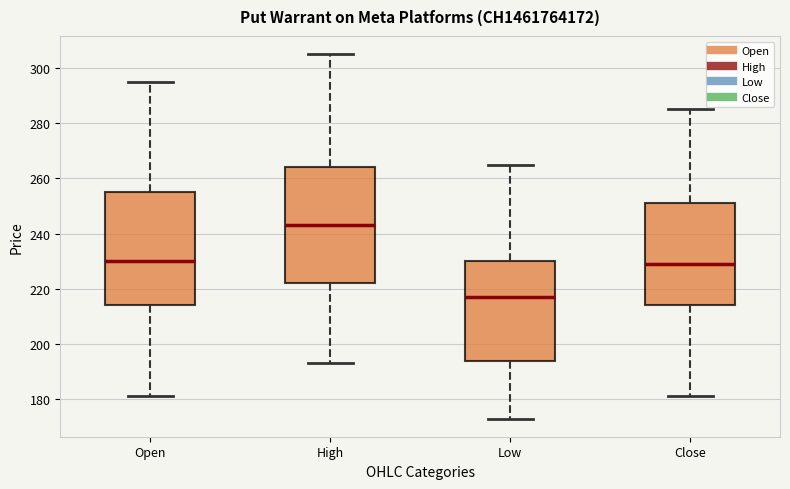

Reading left to right, transcribe this box plot: for each box, give where its median line is, the range the box spans, and where its two whiskers end, as read against the y-axis. The values are not printed on the chart, so give them approximately, as read against the axis.

Open: median 230, box 214 to 256, whiskers 182 to 296
High: median 244, box 222 to 264, whiskers 194 to 306
Low: median 218, box 194 to 230, whiskers 174 to 266
Close: median 230, box 214 to 252, whiskers 182 to 286